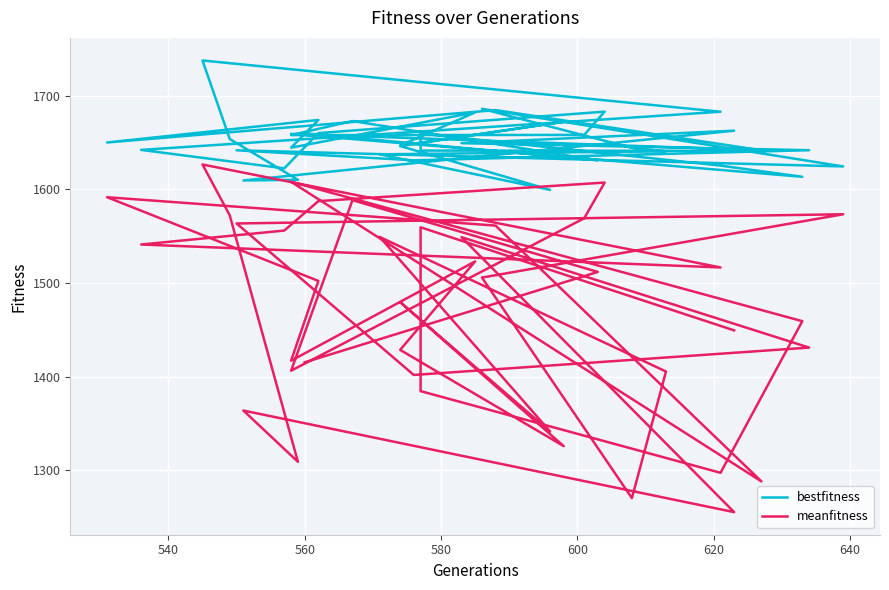

Count the number of data series in this chart.

2